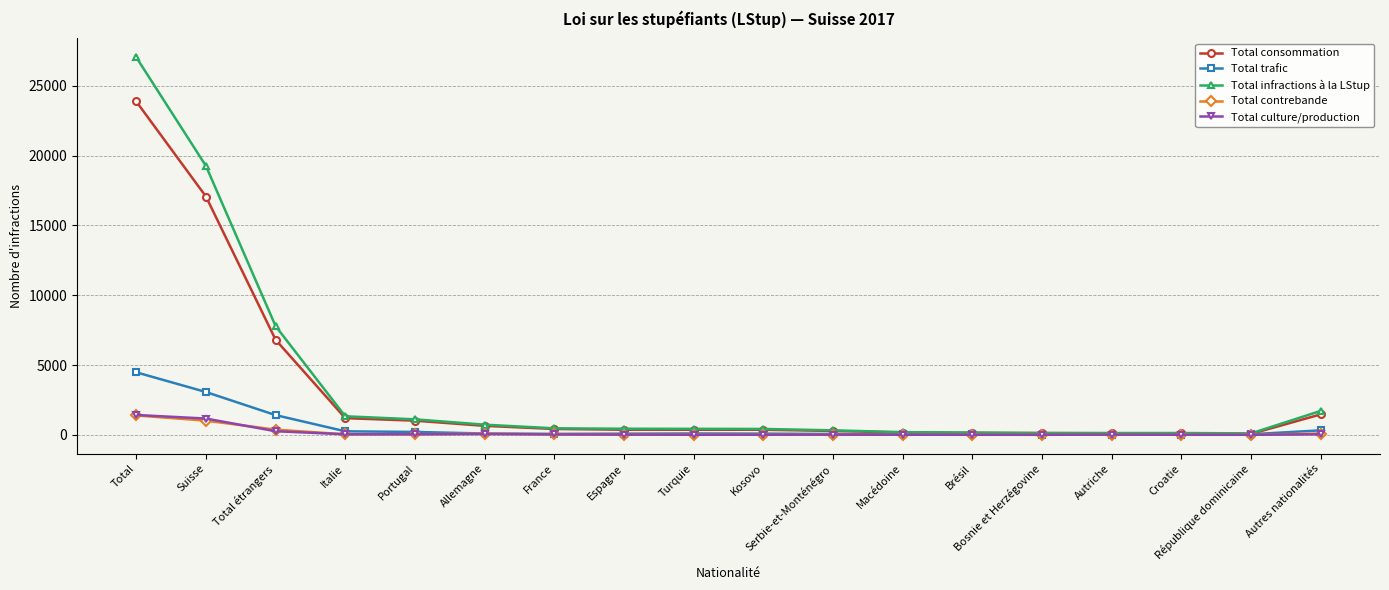

What position from the left is France?

7